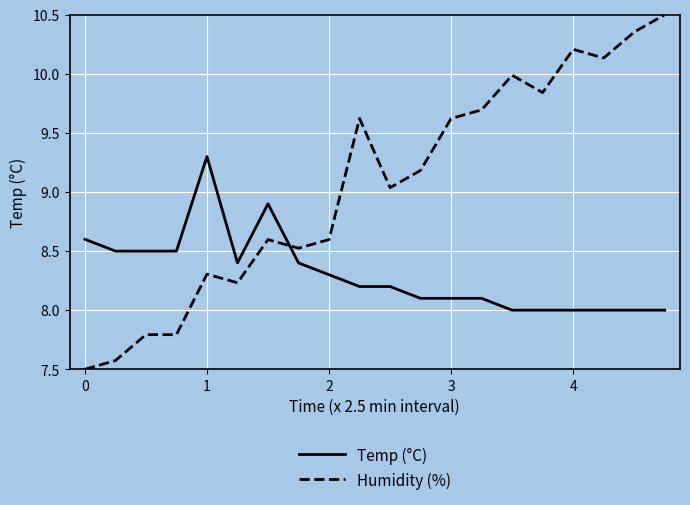

List the series in order of their overall mean, lowest first.

Temp (°C), Humidity (%)